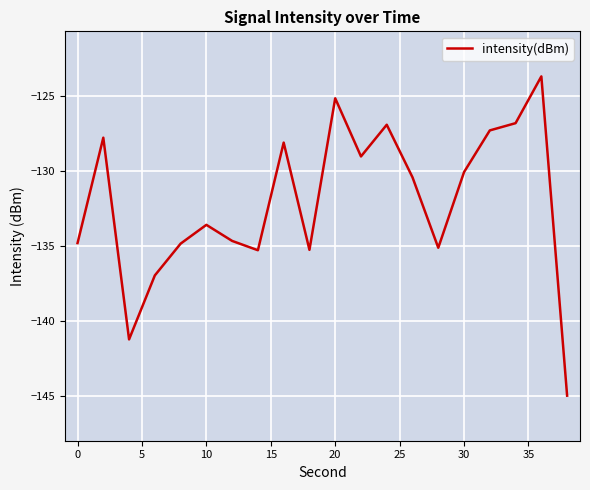

What is the minimum value shown in the chart?

-145.0